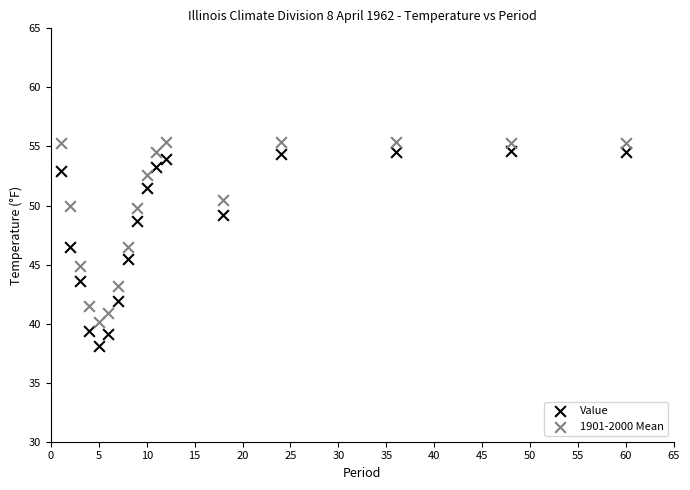

Which series has the largest Y range (max minus min)?

Value